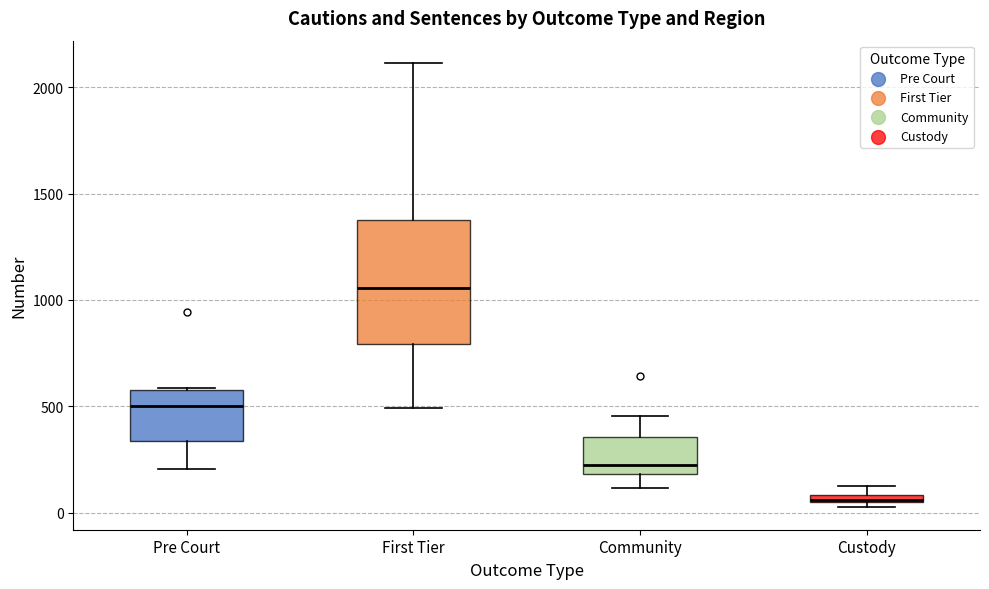

Comparing the boxes themselves (not the whiskers), which one is the tallest?

First Tier